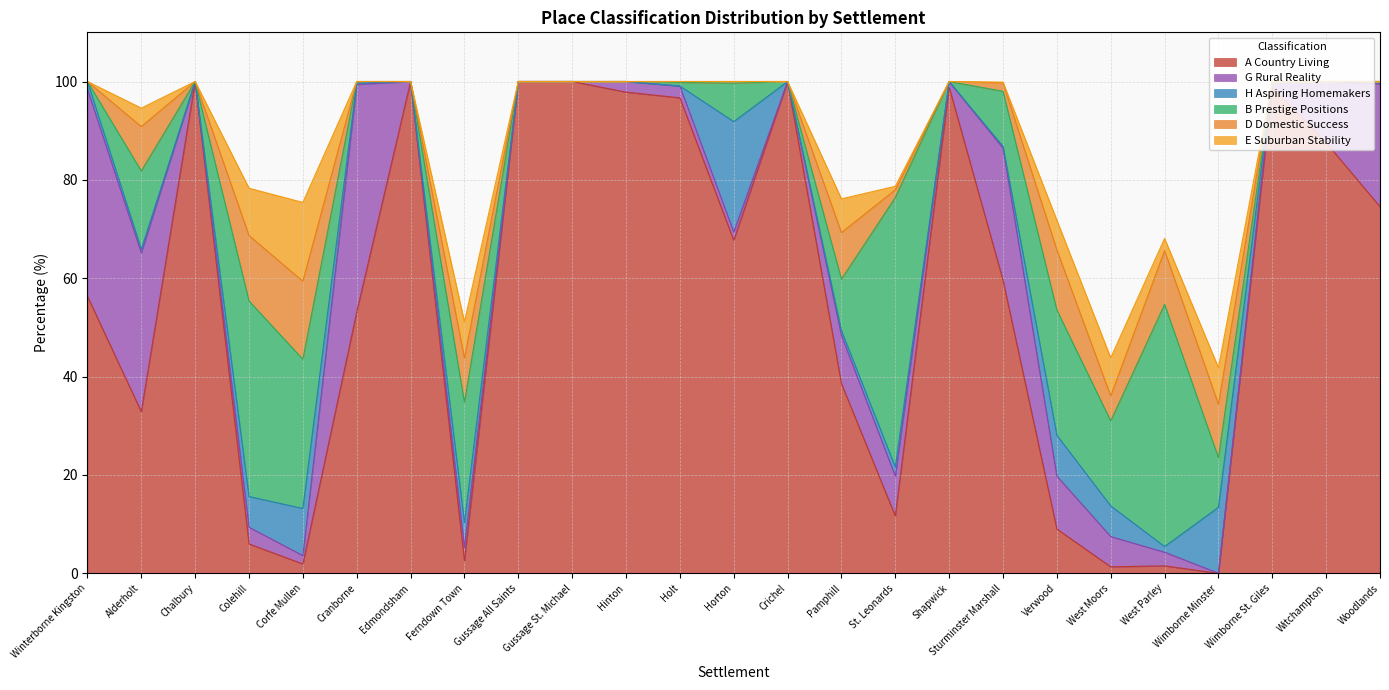

The G Rural Reality series shows 4.9 at Ferndown Town. True or false?

False